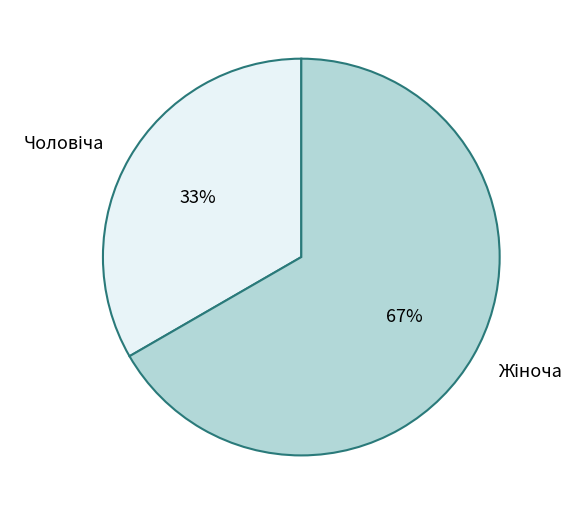

Is there a majority slice in this chart?

Yes